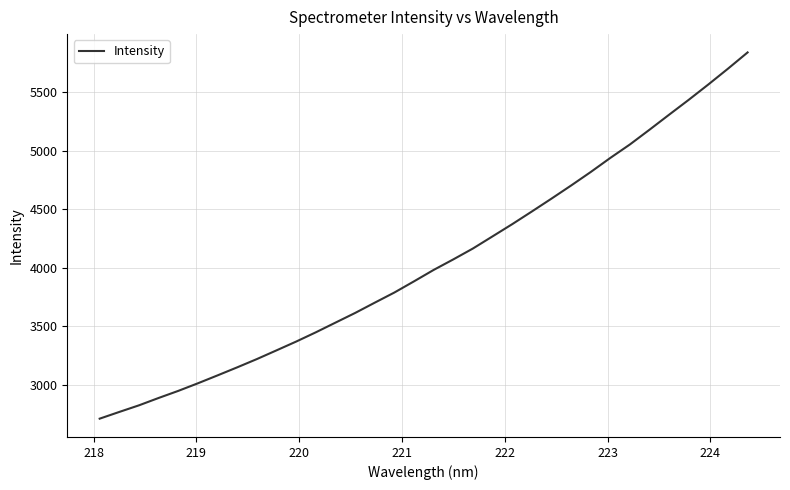

What is the minimum value shown in the chart?

2712.3